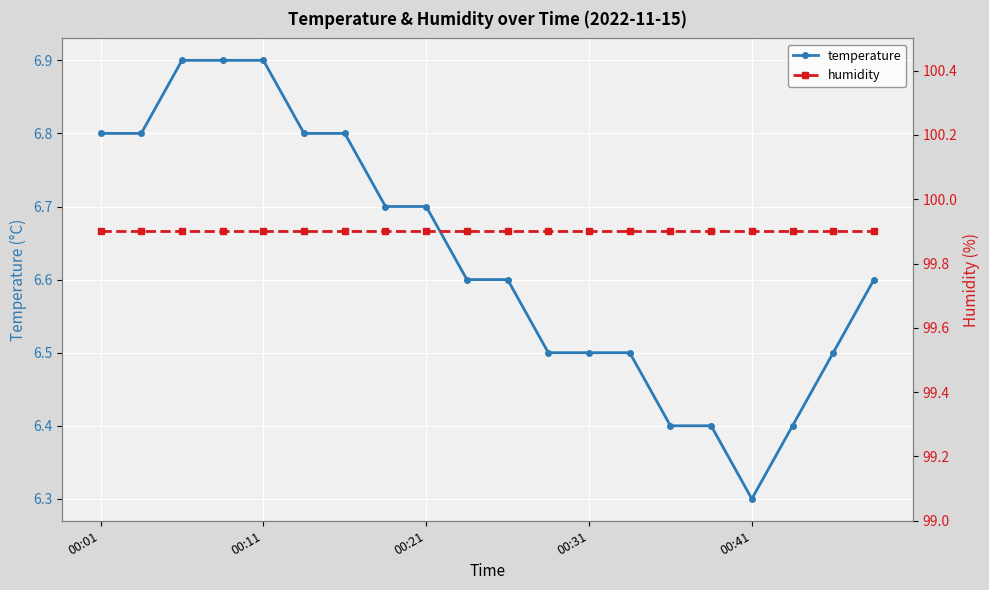

List the series in order of their peak value, lowest first.

temperature, humidity